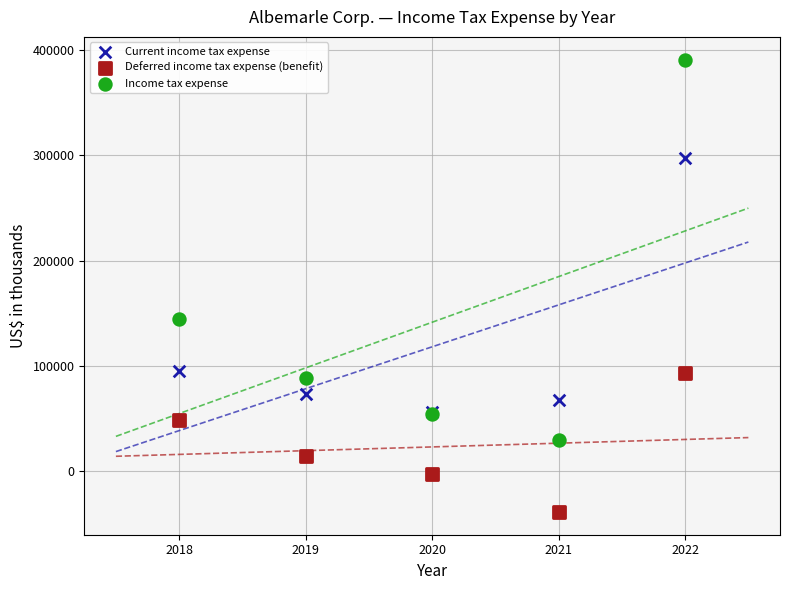

In the Income tax expense series, what Y value is closest to 210017?

144826